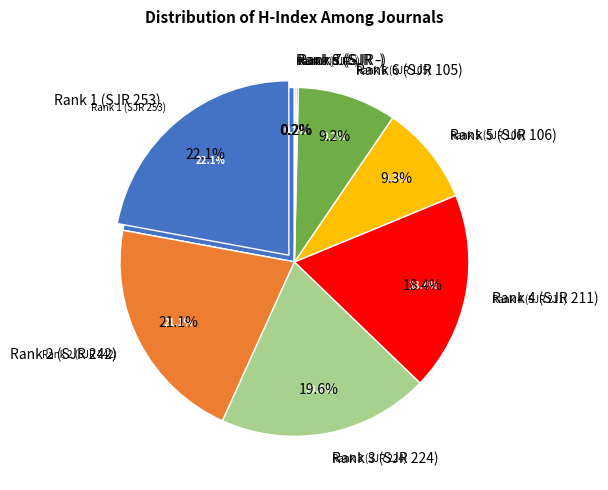

Which slice is the smallest?

Rank 7 (SJR -)